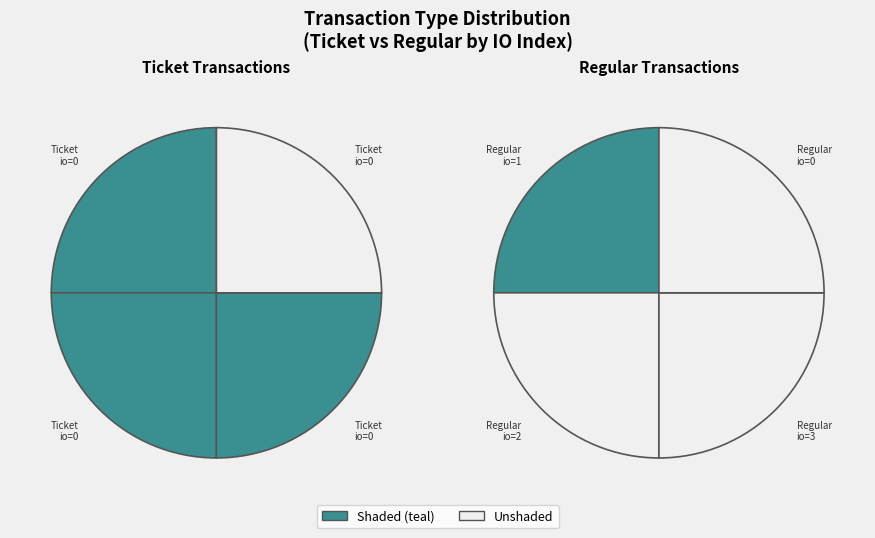

Is there any slice that represents more than half of the pie?

No